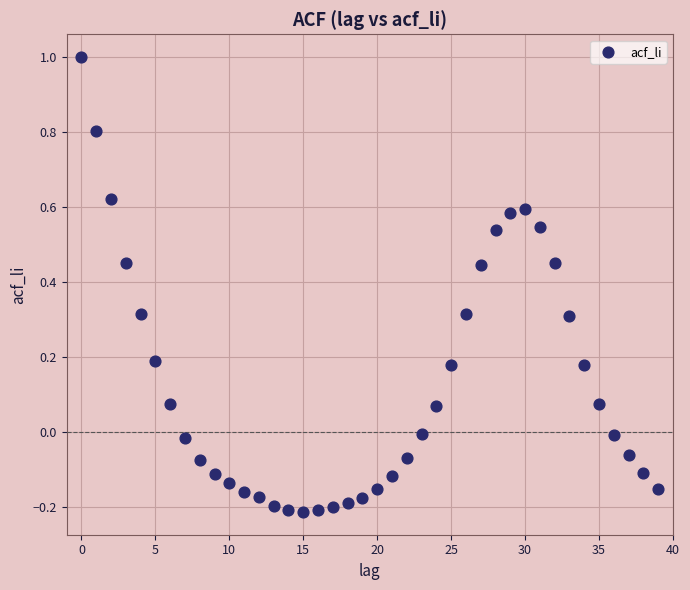

What is the range of Y values (max minus min)?

1.2